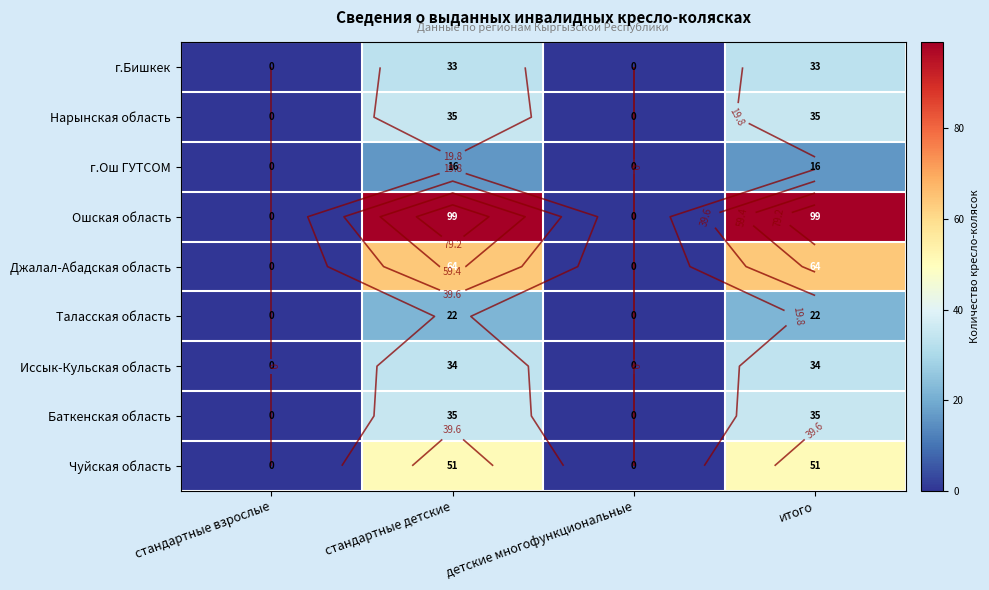

Which label corresponds to the smallest value in the chart?

стандартные взрослые